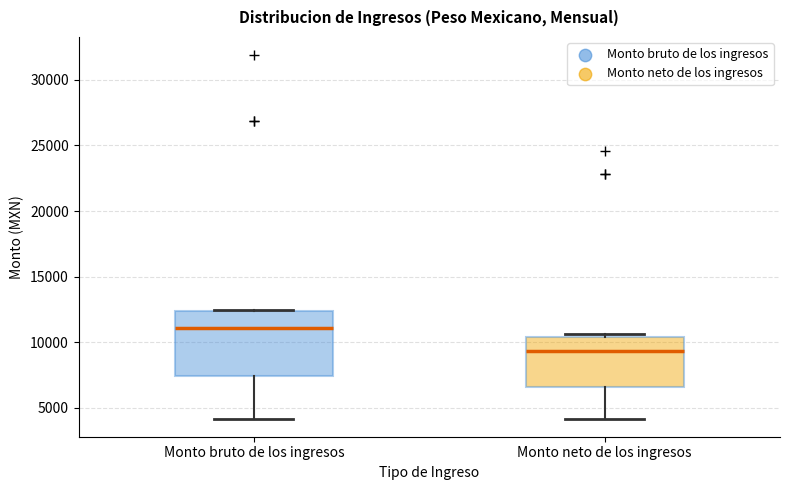

Reading left to right, read every box against the y-axis: the position of its median line, the range the box covers, and the ends of its whiskers. The values are not printed on the chart, so give them approximately, as read against the axis.

Monto bruto de los ingresos: median 11000, box 7500 to 12500, whiskers 4000 to 12500
Monto neto de los ingresos: median 9500, box 6500 to 10500, whiskers 4000 to 10500 (just above the box's upper edge)